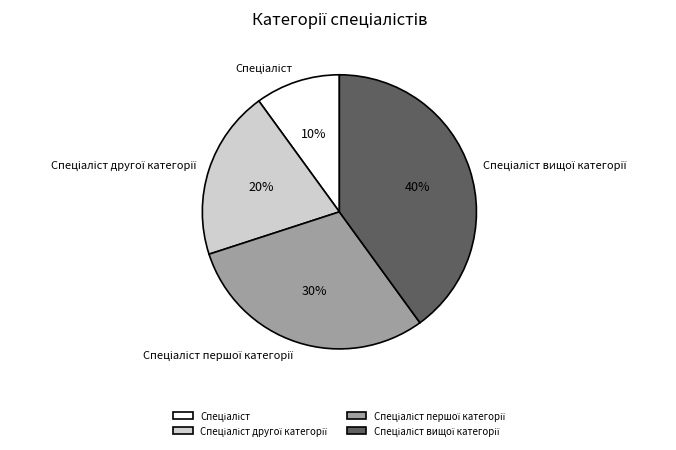

To the nearest percent, what is the average slice percentage?

25%